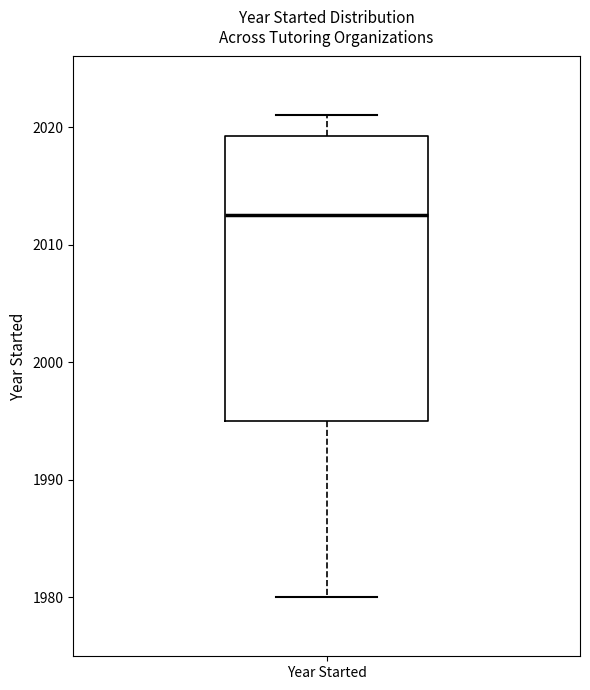

Transcribe this box plot: give where the median line is, the range the box spans, and where the two whiskers end, as read against the y-axis. The values are not printed on the chart, so give them approximately, as read against the axis.

median 2013, box 1995 to 2019, whiskers 1980 to 2021